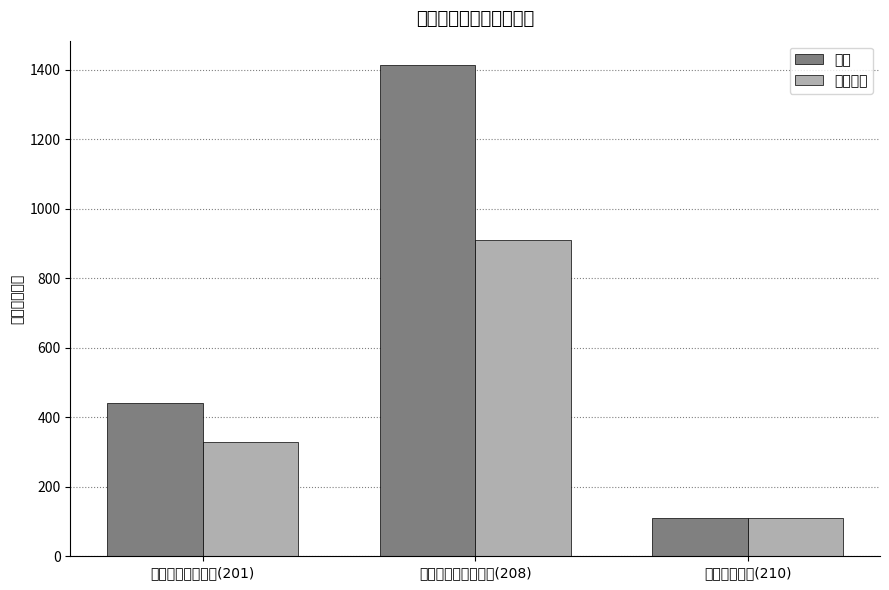

Is it true that 合计 equals 441.0 at 一般公共服务支出(201)?

True